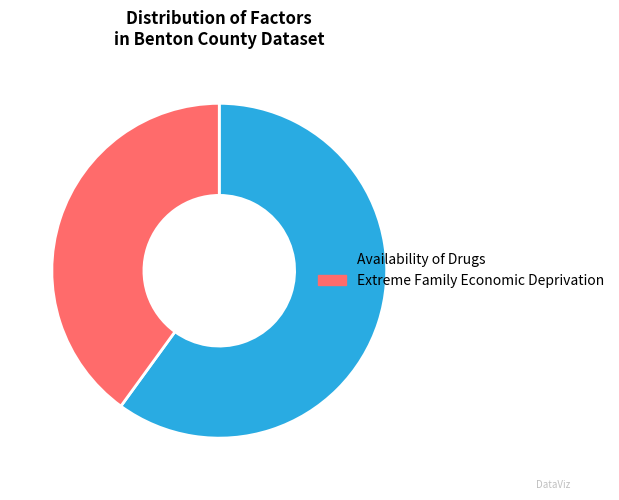

Which slice is the smallest?

Extreme Family Economic Deprivation